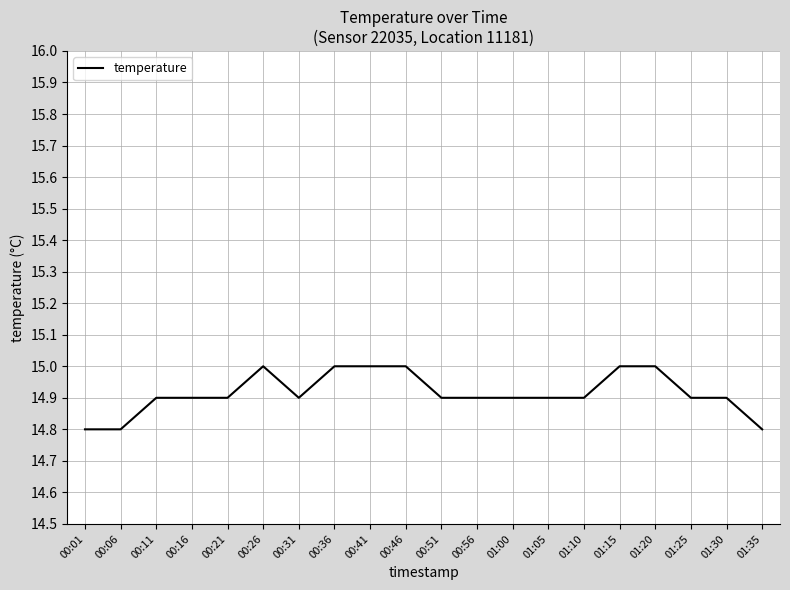

What is the sum of all values?

298.3